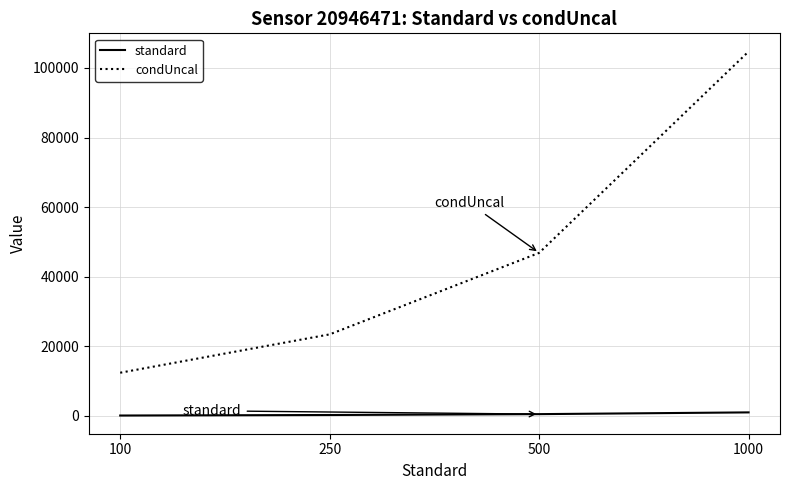

What is the greatest value displayed?

104711.8